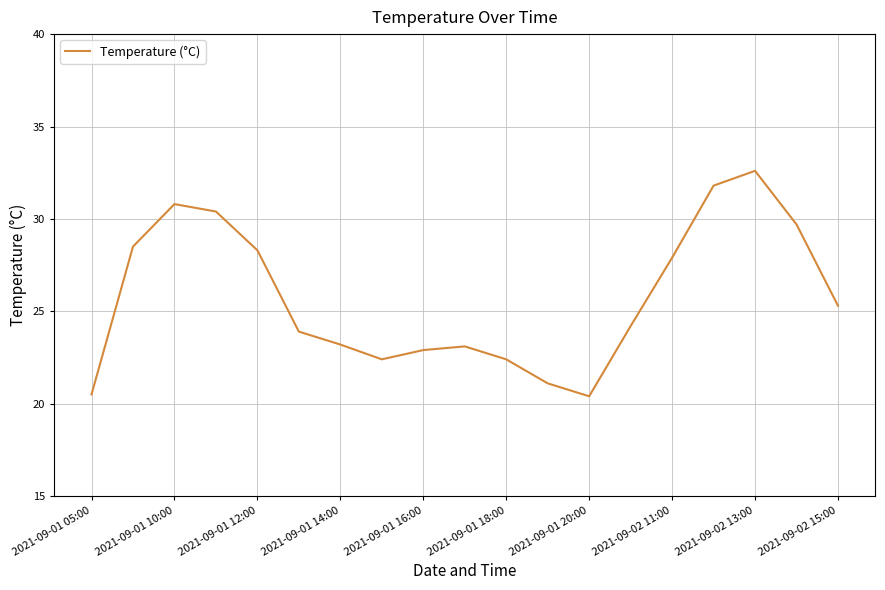

What is the greatest value displayed?

32.6